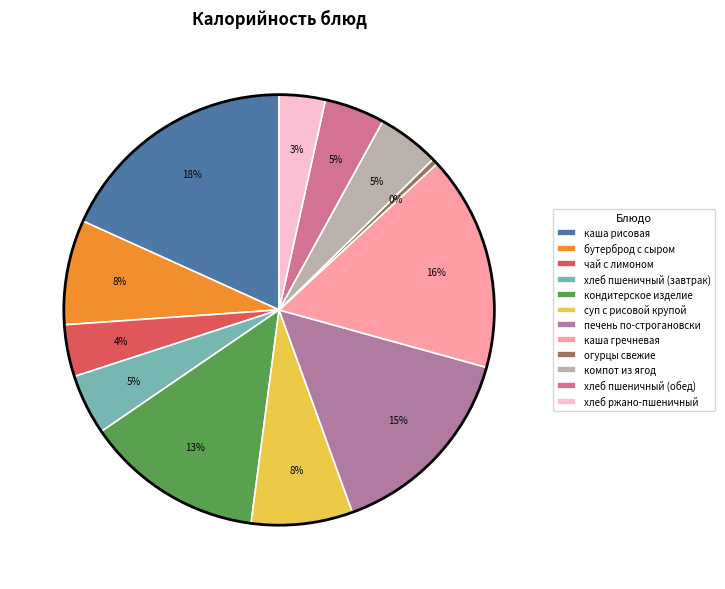

Which has a higher value, хлеб ржано-пшеничный or чай с лимоном?

чай с лимоном